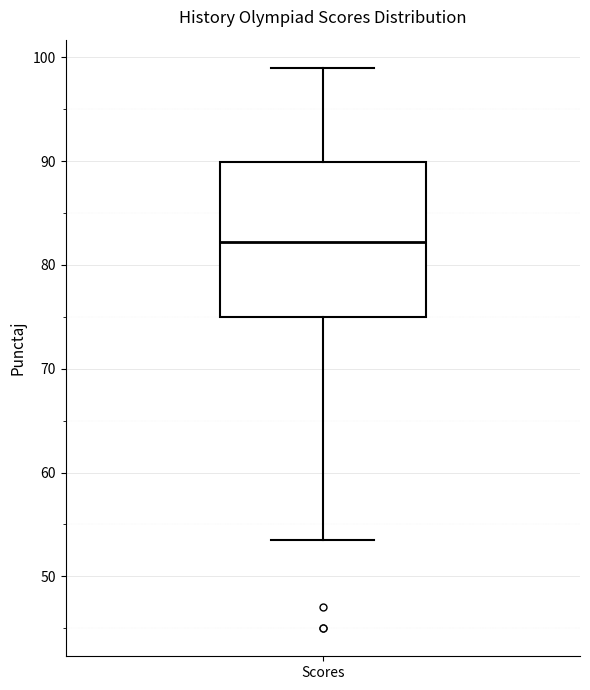

Read this box plot against the y-axis: the position of the median line, the range covered by the box, and the ends of both whiskers. The values are not printed on the chart, so give them approximately, as read against the axis.

median 82, box 75 to 90, whiskers 54 to 99